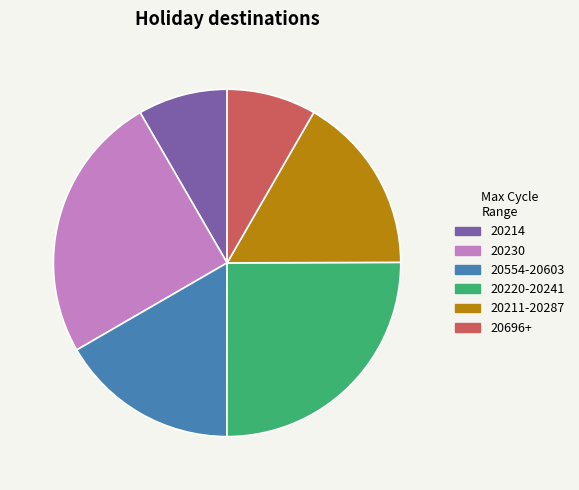

Is there any slice that represents more than half of the pie?

No